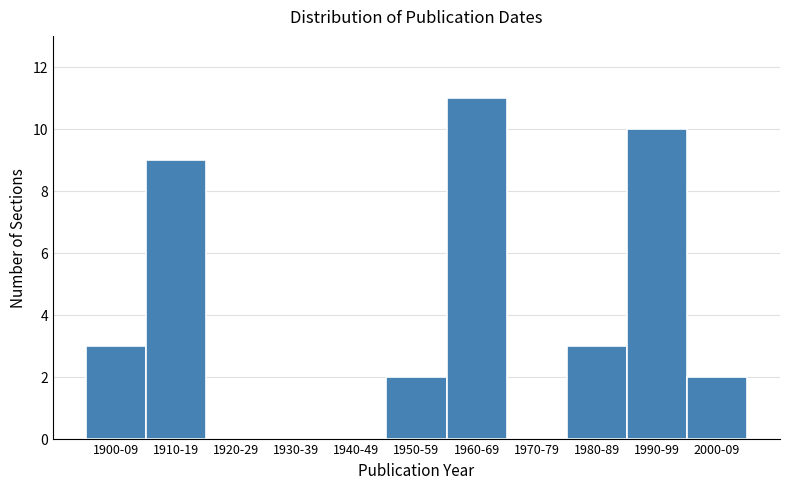

Reading left to right, what are all the values shown in this chart?

1900-09=3	1910-19=9	1920-29=0	1930-39=0	1940-49=0	1950-59=2	1960-69=11	1970-79=0	1980-89=3	1990-99=10	2000-09=2